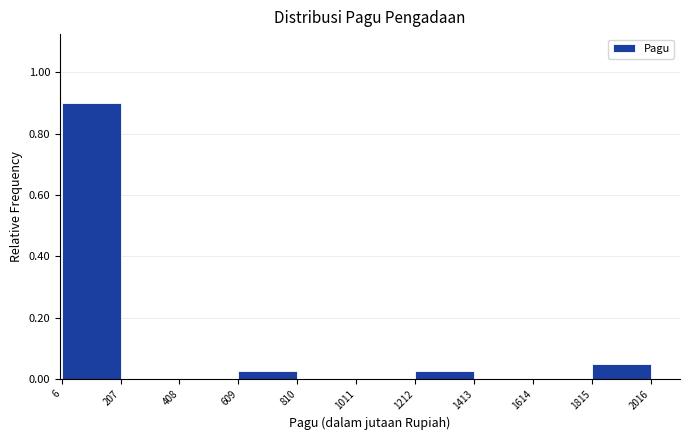

Which range on the x-axis has the tallest bar?

6 to 207